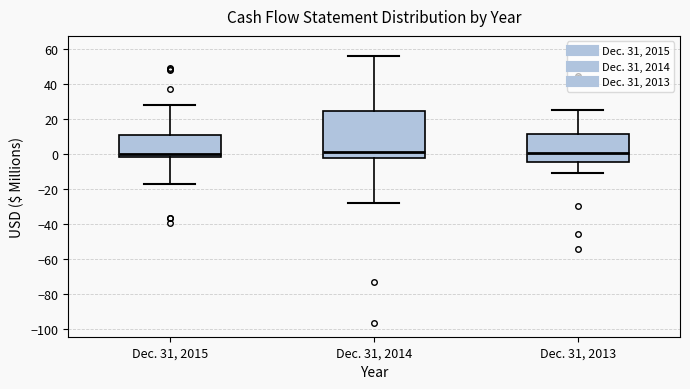

Reading left to right, transcribe this box plot: for each box, give where its median line is, the range the box spans, and where its two whiskers end, as read against the y-axis. The values are not printed on the chart, so give them approximately, as read against the axis.

Dec. 31, 2015: median 0, box -2 to 10, whiskers -16 to 28
Dec. 31, 2014: median 2, box -2 to 24, whiskers -28 to 56
Dec. 31, 2013: median 0, box -4 to 12, whiskers -10 to 26